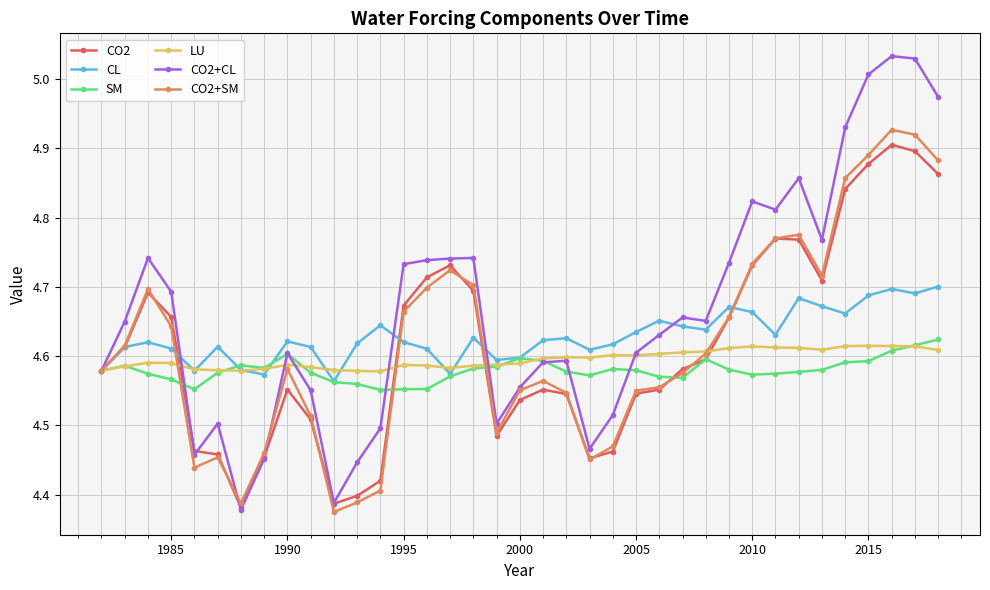

Which series has the largest range (max minus min)?

CO2+CL